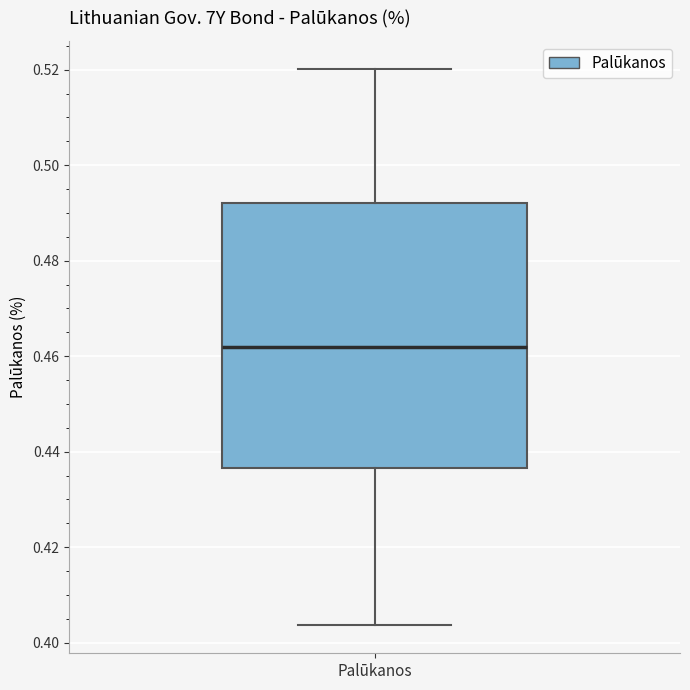

Where does the lower whisker of the box for Palūkanos end on the y-axis? The values are not printed on the chart, so give them approximately, as read against the axis.

0.404